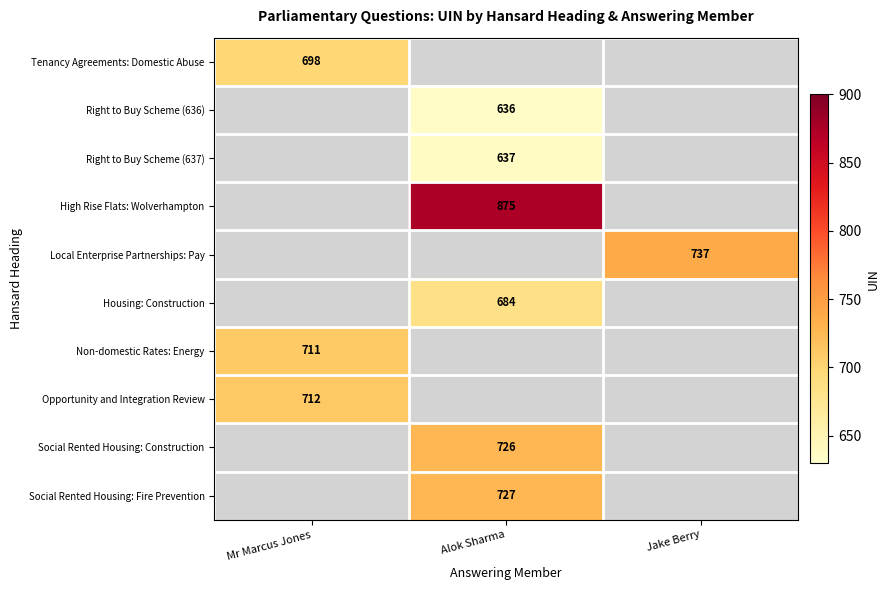

True or false: High Rise Flats: Wolverhampton has a value of 441 at Alok Sharma.

False